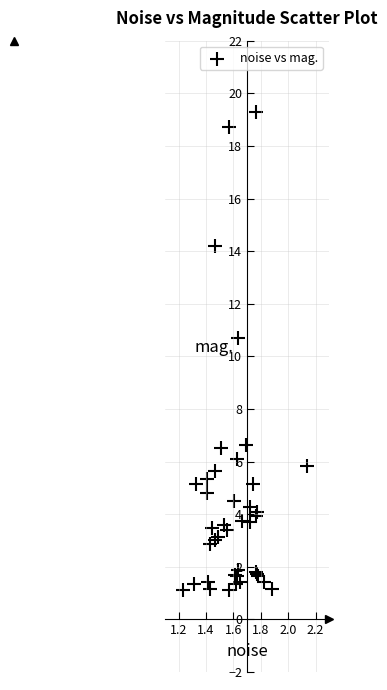

What Y value in the scatter plot is closest to 10?

10.7